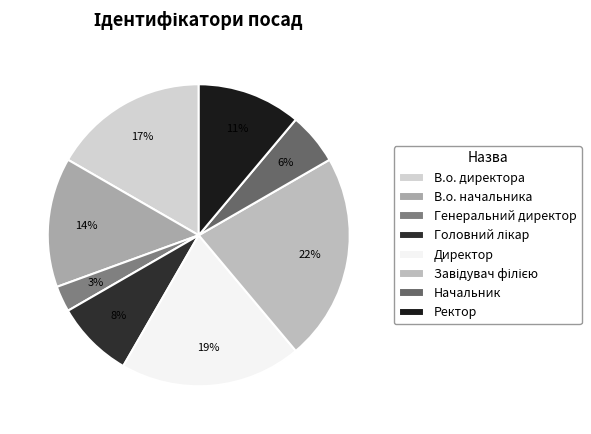

How many segments does this pie chart have?

8